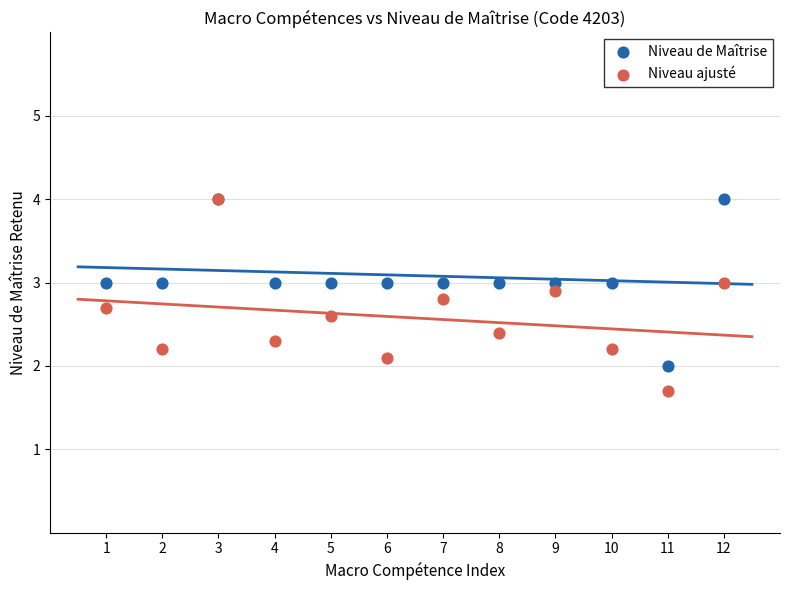

What are all the series names shown in the legend?

Niveau de Maîtrise, Niveau ajusté